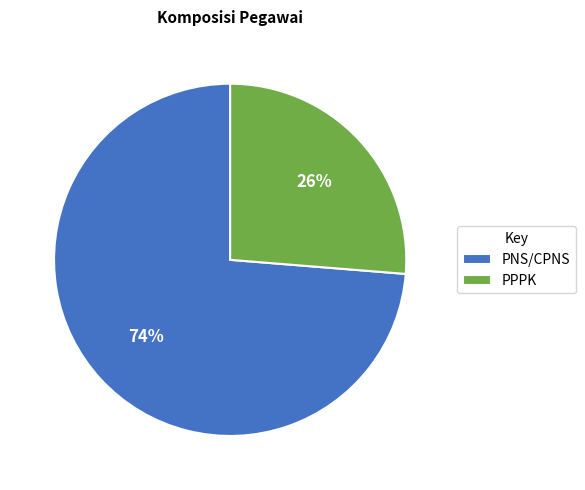

Which category has the smallest portion of the pie?

PPPK